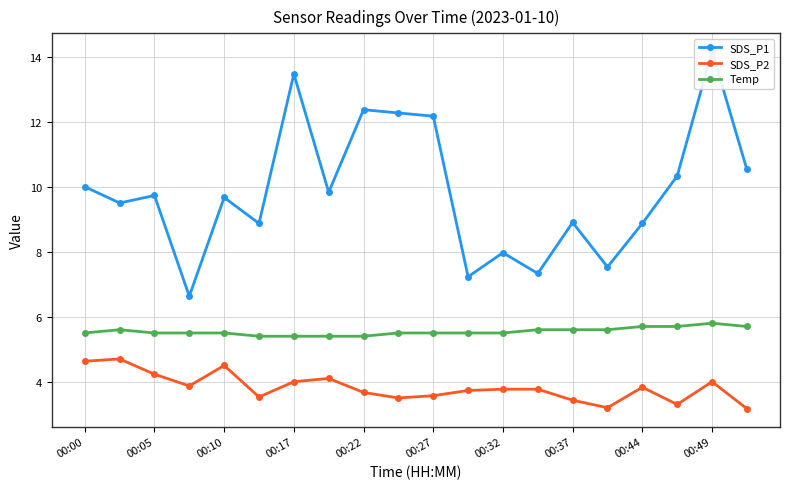

Rank the series at 17 from highest to lowest value.

SDS_P1, Temp, SDS_P2